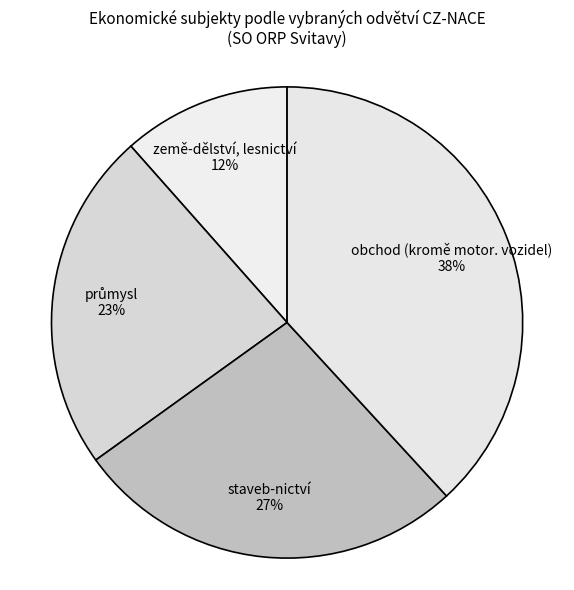

To the nearest percent, what percentage of the pie is obchod (kromě motor. vozidel)?

38%